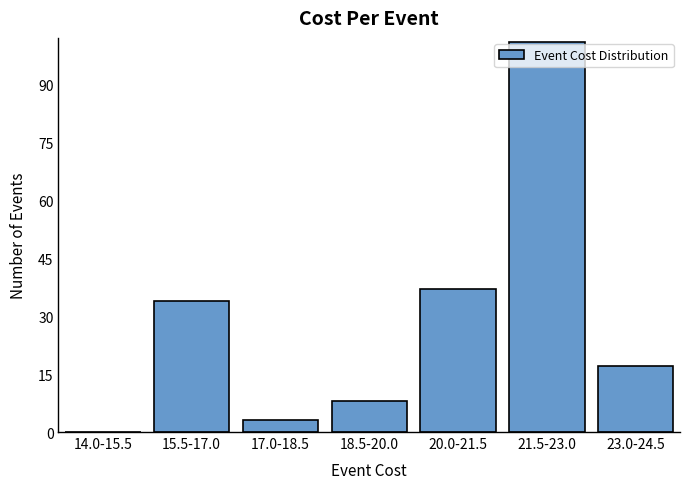

Reading left to right, list all the values displayed in this chart.

14.0-15.5=0	15.5-17.0=34	17.0-18.5=3	18.5-20.0=8	20.0-21.5=37	21.5-23.0=101	23.0-24.5=17